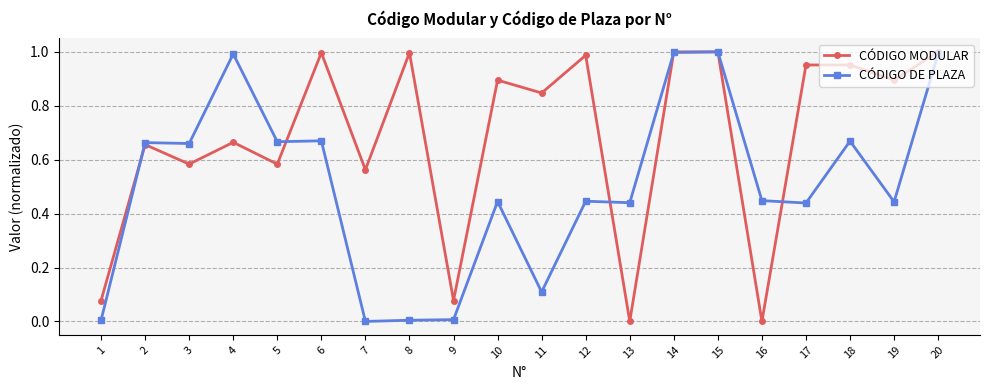

How many values in CÓDIGO DE PLAZA are above zero?

19